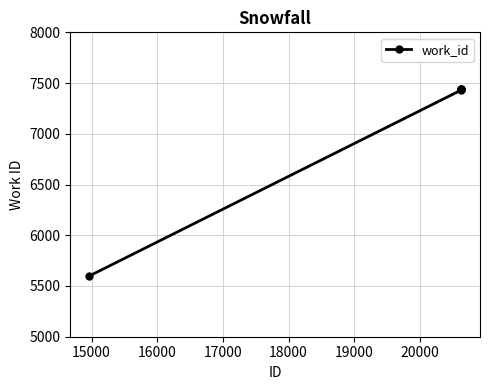

What is the average value?

7068